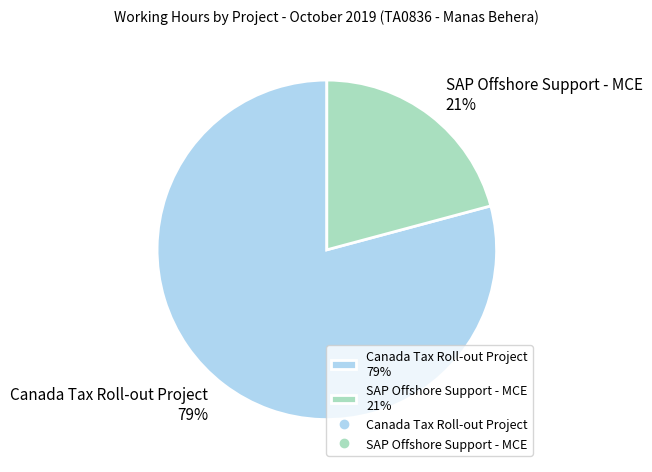

Count the number of slices in the pie.

2